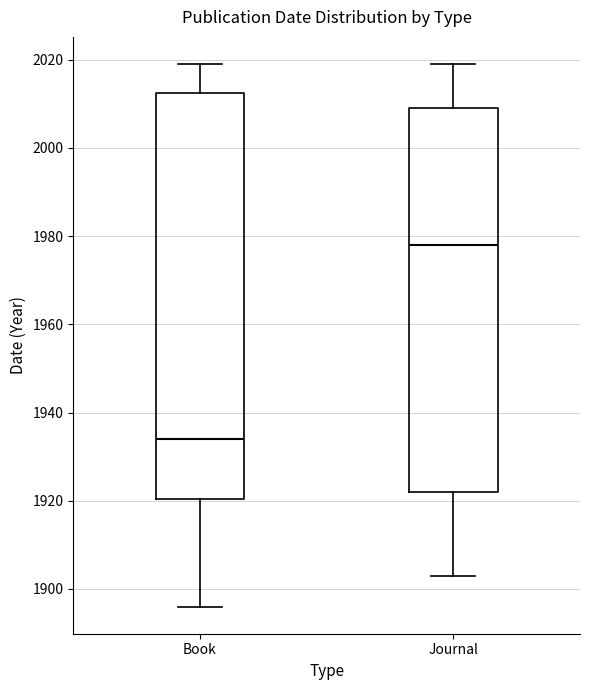

Comparing the boxes themselves (not the whiskers), which one is the tallest?

Book